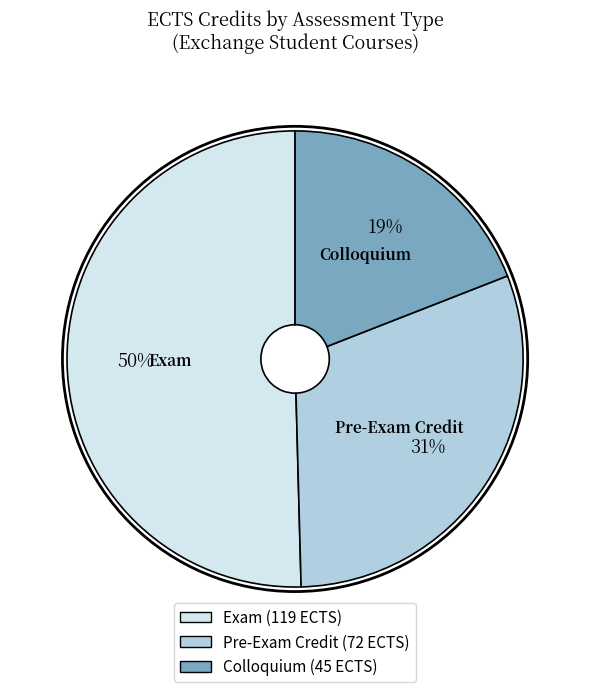

To the nearest percent, what is the average slice percentage?

33%